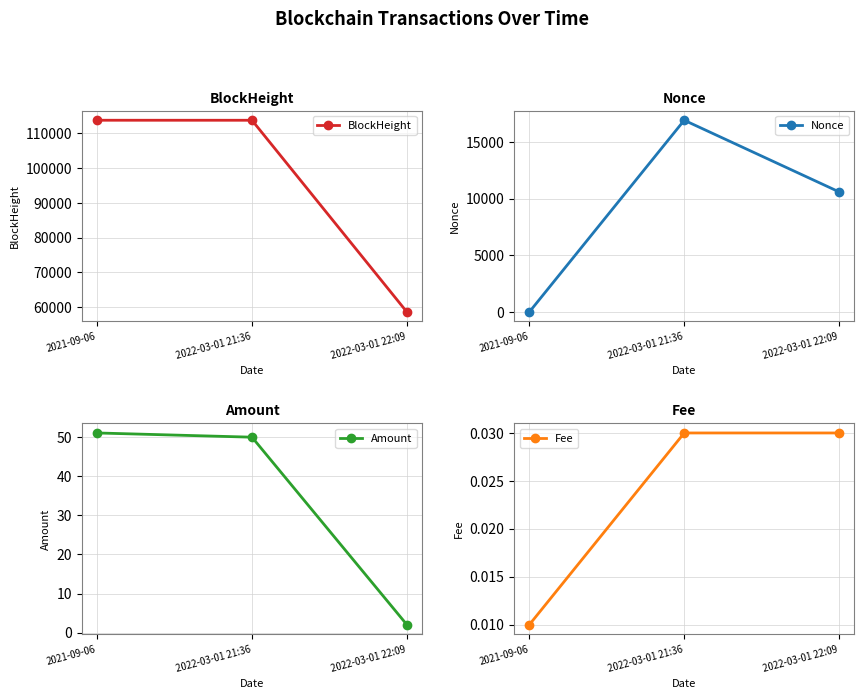

Which label corresponds to the smallest value in the chart?

2021-09-06